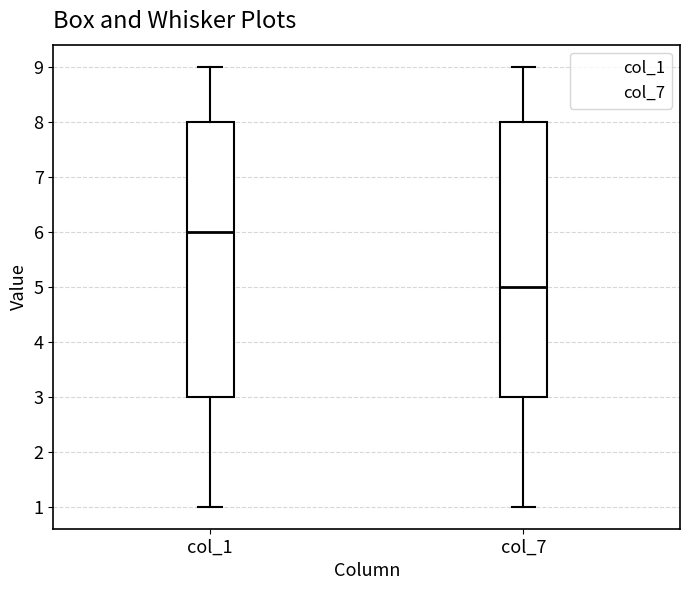

Which box has the highest median line?

col_1